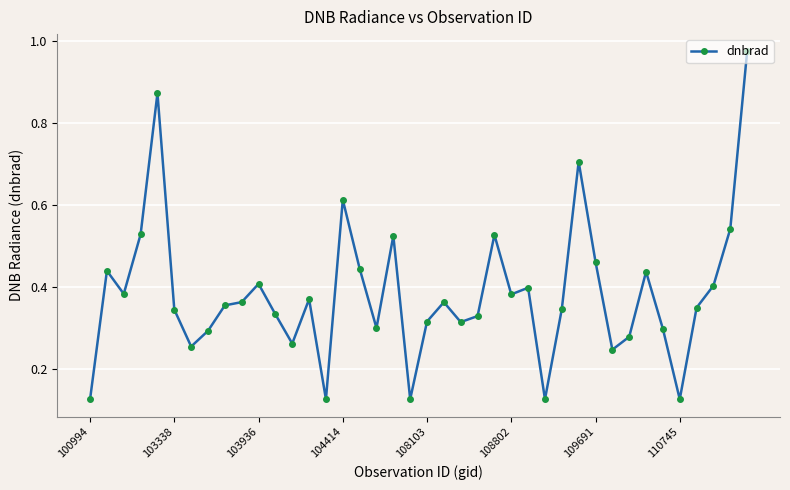

True or false: there are more than 1 points higher than both neighbors.

True